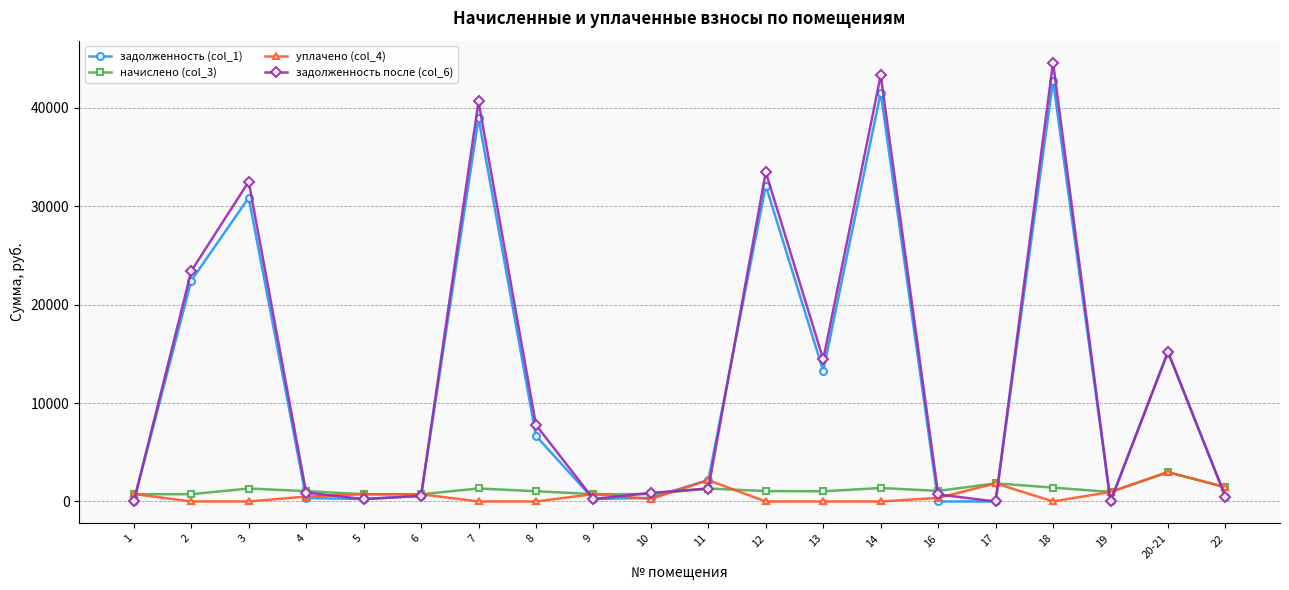

Which series ends up on top after the final intersection of уплачено (col_4) and задолженность после (col_6)?

уплачено (col_4)